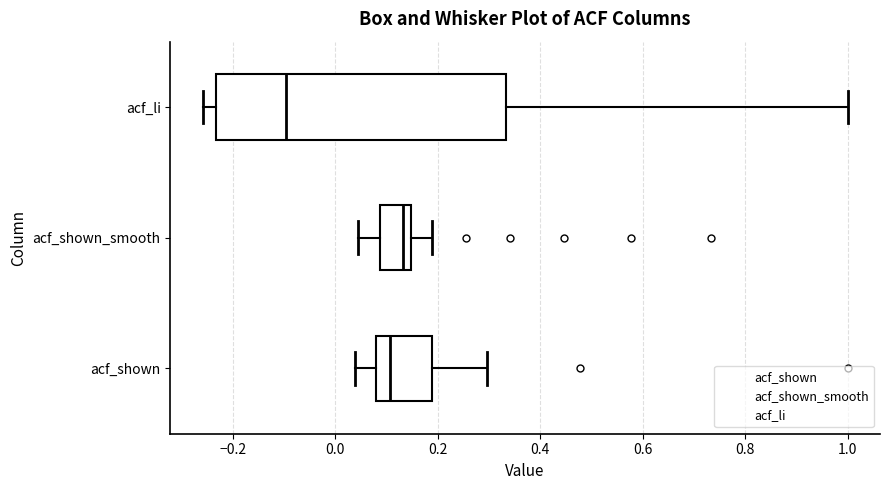

Reading bottom to top, read every box against the x-axis: the position of its median line, the range the box covers, and the ends of its whiskers. The values are not printed on the chart, so give them approximately, as read against the axis.

acf_shown: median 0.10, box 0.08 to 0.18, whiskers 0.04 to 0.30
acf_shown_smooth: median 0.14 (just left of the box's right edge), box 0.08 to 0.14, whiskers 0.04 to 0.18
acf_li: median -0.10, box -0.24 to 0.34, whiskers -0.26 to 1.00